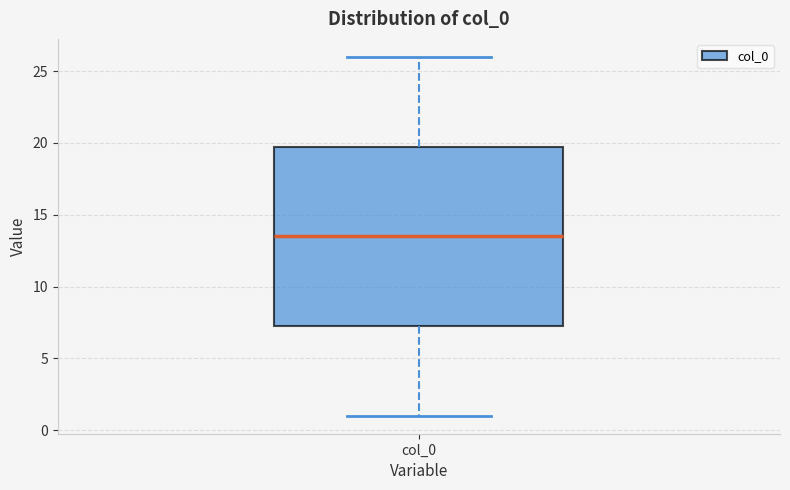

Where is the lower edge of the box for col_0 on the y-axis? The values are not printed on the chart, so give them approximately, as read against the axis.

7.5